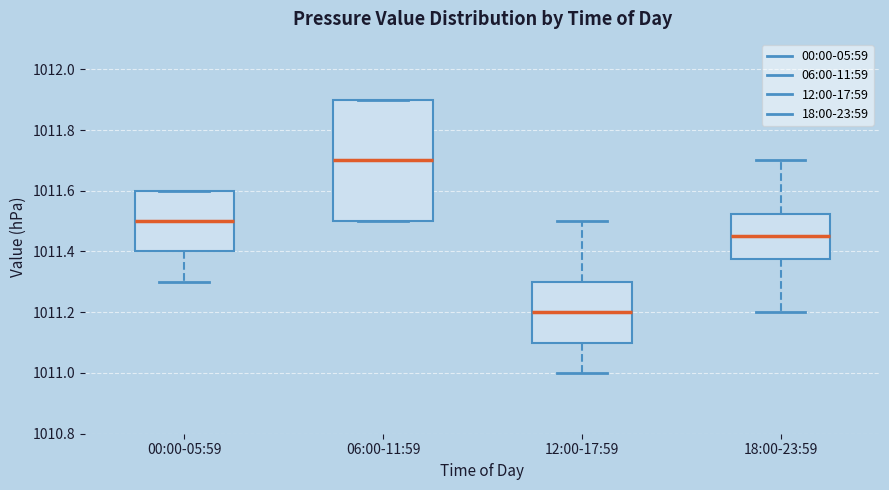

Reading left to right, transcribe this box plot: for each box, give where its median line is, the range the box spans, and where its two whiskers end, as read against the y-axis. The values are not printed on the chart, so give them approximately, as read against the axis.

00:00-05:59: median 1011.50, box 1011.40 to 1011.60, whiskers 1011.30 to 1011.60
06:00-11:59: median 1011.70, box 1011.50 to 1011.90, whiskers 1011.50 to 1011.90
12:00-17:59: median 1011.20, box 1011.10 to 1011.30, whiskers 1011.00 to 1011.50
18:00-23:59: median 1011.46, box 1011.38 to 1011.52, whiskers 1011.20 to 1011.70